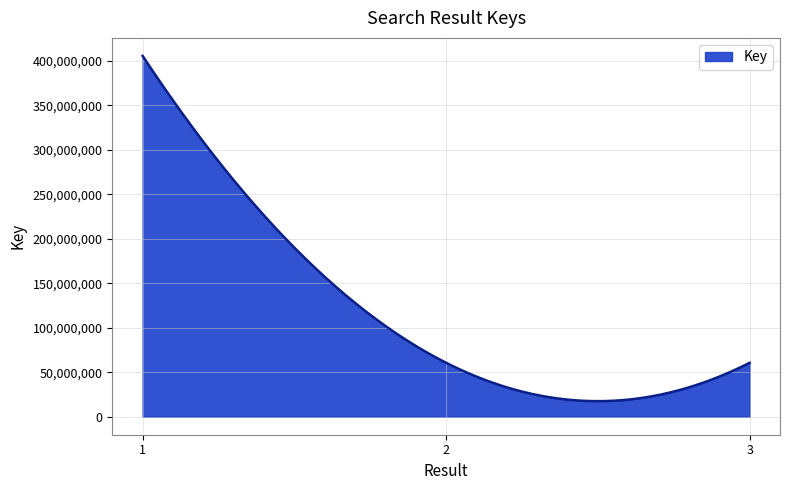

How many lines are shown in the chart?

1